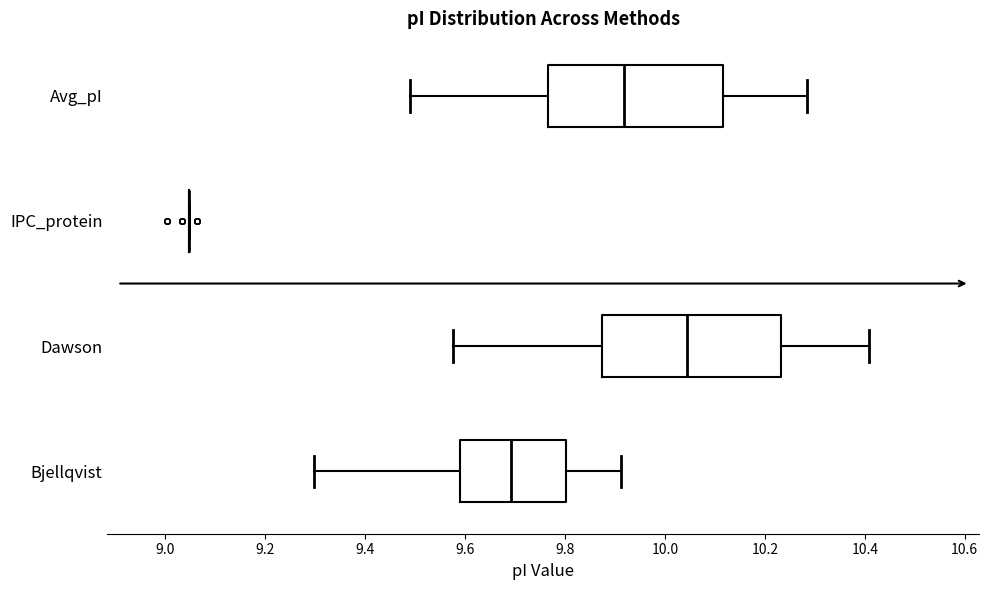

Reading bottom to top, transcribe this box plot: for each box, give where its median line is, the range the box spans, and where its two whiskers end, as read against the x-axis. The values are not printed on the chart, so give them approximately, as read against the axis.

Bjellqvist: median 9.70, box 9.58 to 9.80, whiskers 9.30 to 9.92
Dawson: median 10.04, box 9.88 to 10.24, whiskers 9.58 to 10.40
IPC_protein: box collapsed to a line at 9.04, whiskers 9.04 to 9.04
Avg_pI: median 9.92, box 9.76 to 10.12, whiskers 9.50 to 10.28